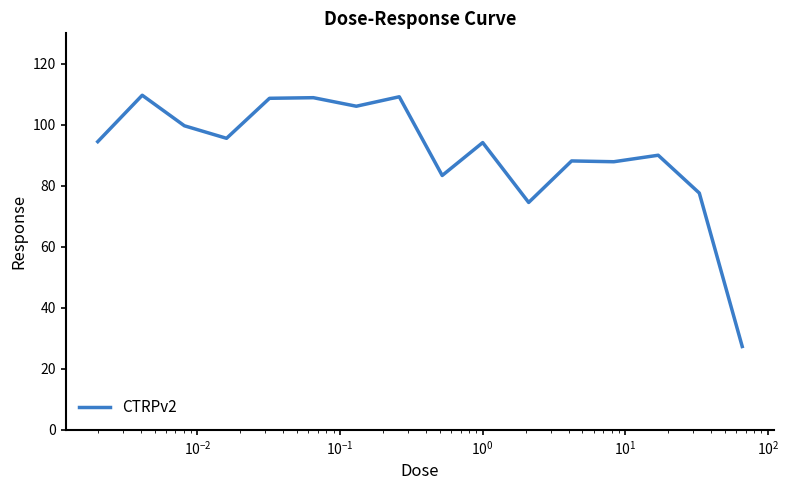

What is the difference between the maximum and minimum values?

82.4